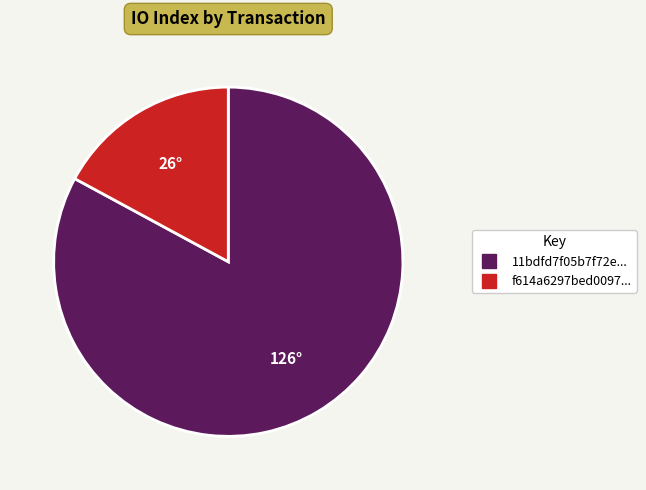

Does any single category account for the majority?

Yes